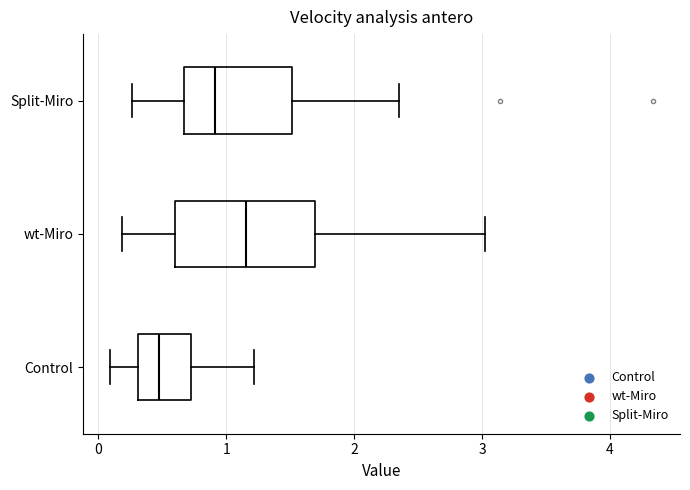

Comparing the boxes themselves (not the whiskers), which one is the widest?

wt-Miro